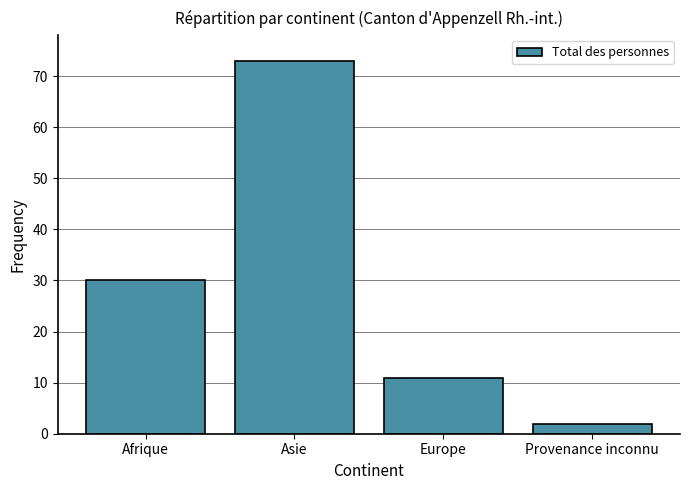

Reading left to right, list all the values displayed in this chart.

30	73	11	2